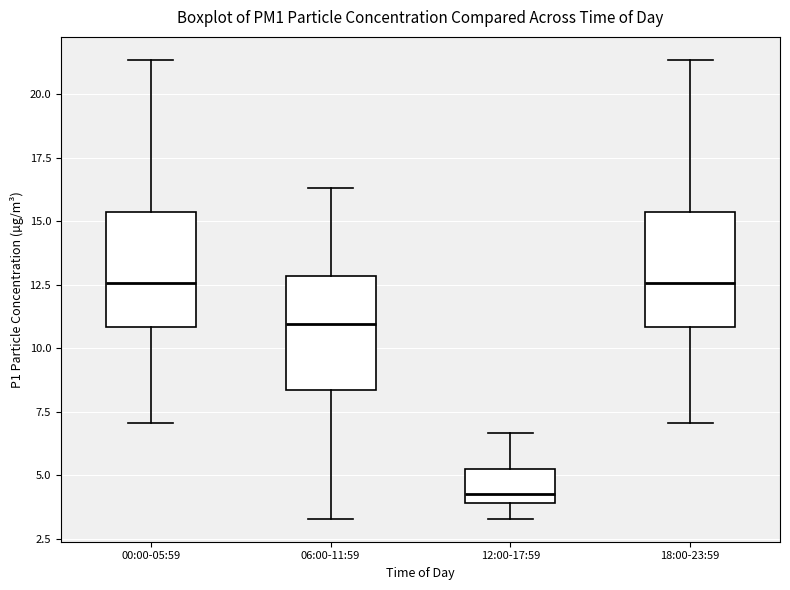

Where is the upper edge of the box for 00:00-05:59 on the y-axis? The values are not printed on the chart, so give them approximately, as read against the axis.

15.5